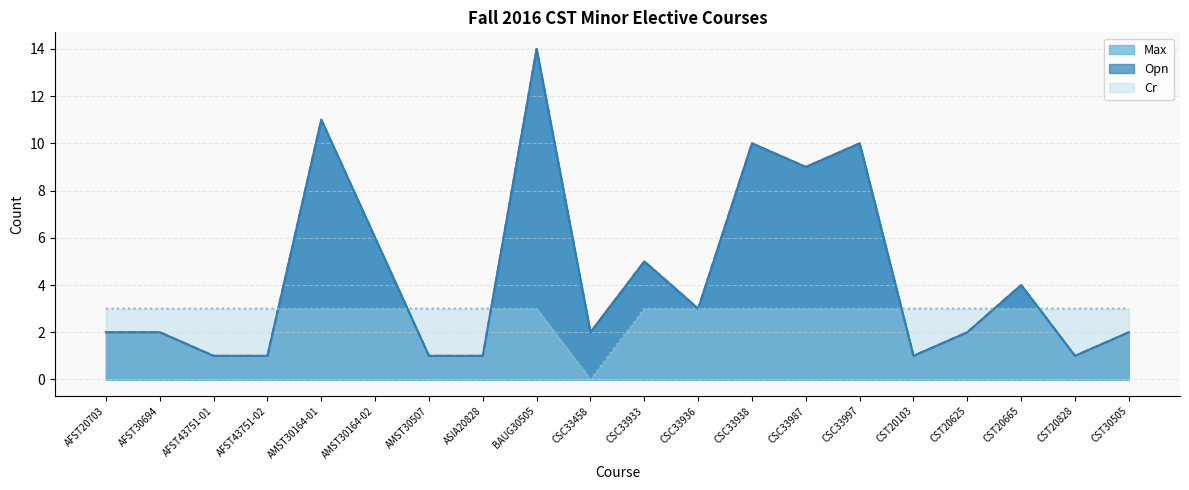

Count the number of data series in this chart.

3